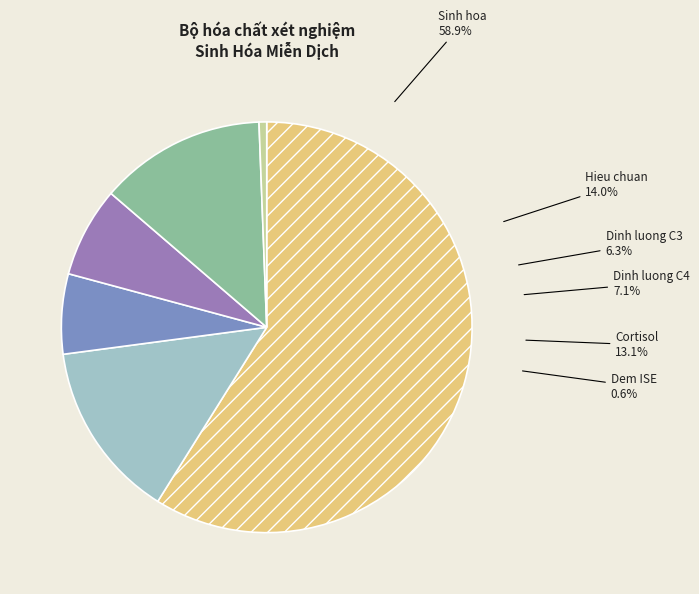

Does any single category account for the majority?

Yes